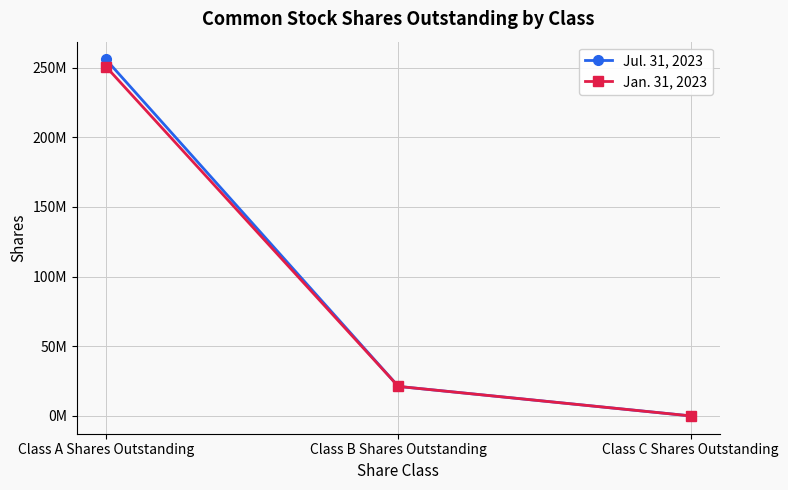

What are all the series names shown in the legend?

Jul. 31, 2023, Jan. 31, 2023